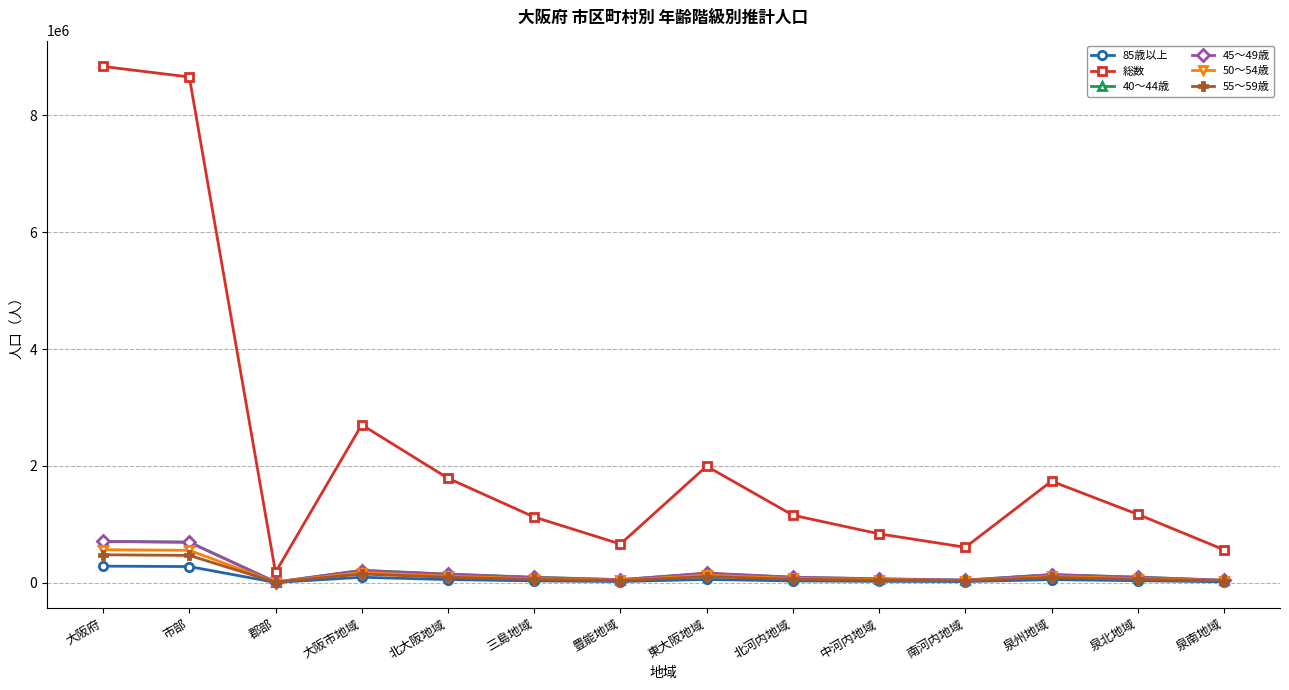

What is the difference between the 85歳以上 values at 中河内地域 and 東大阪地域?

32567